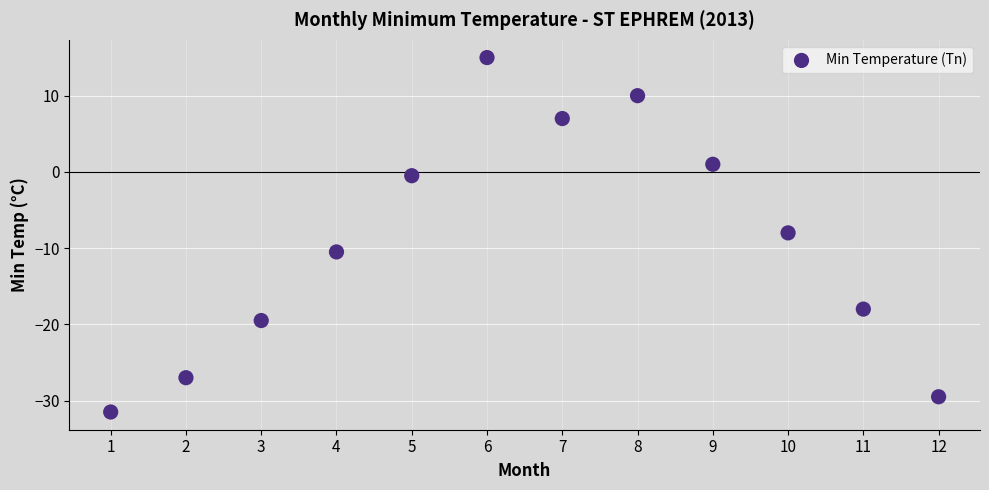

What is the average X value?

6.5